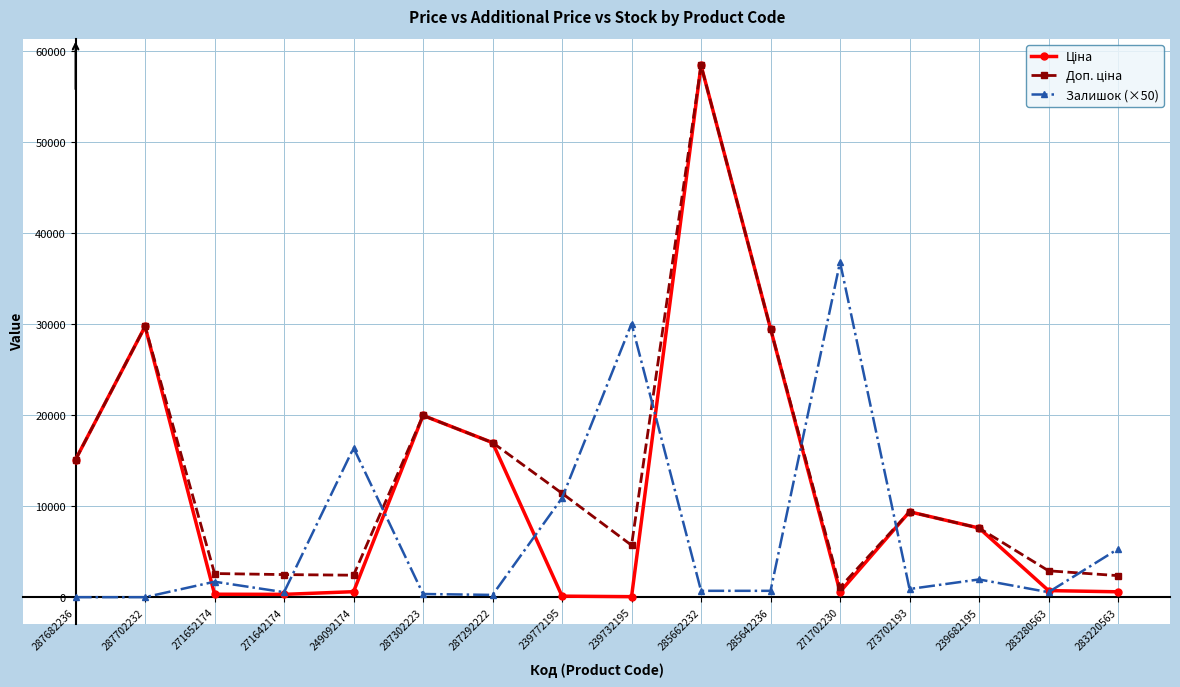

At which category is the sum across all series the highest?

285662232